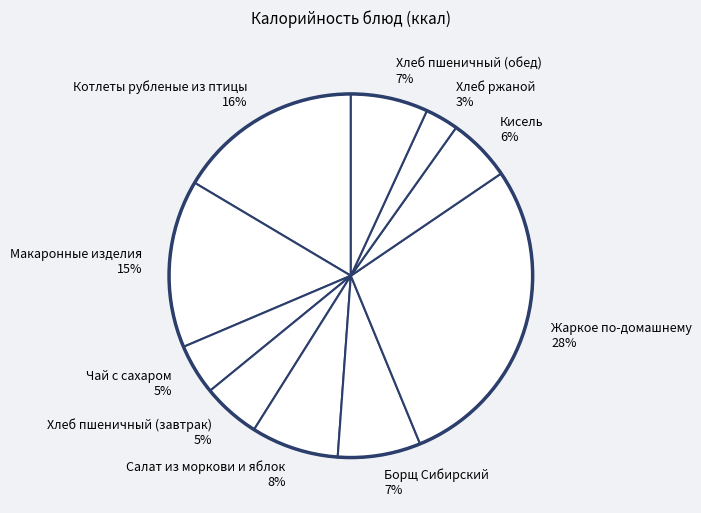

Is Жаркое по-домашнему the majority of the pie?

No